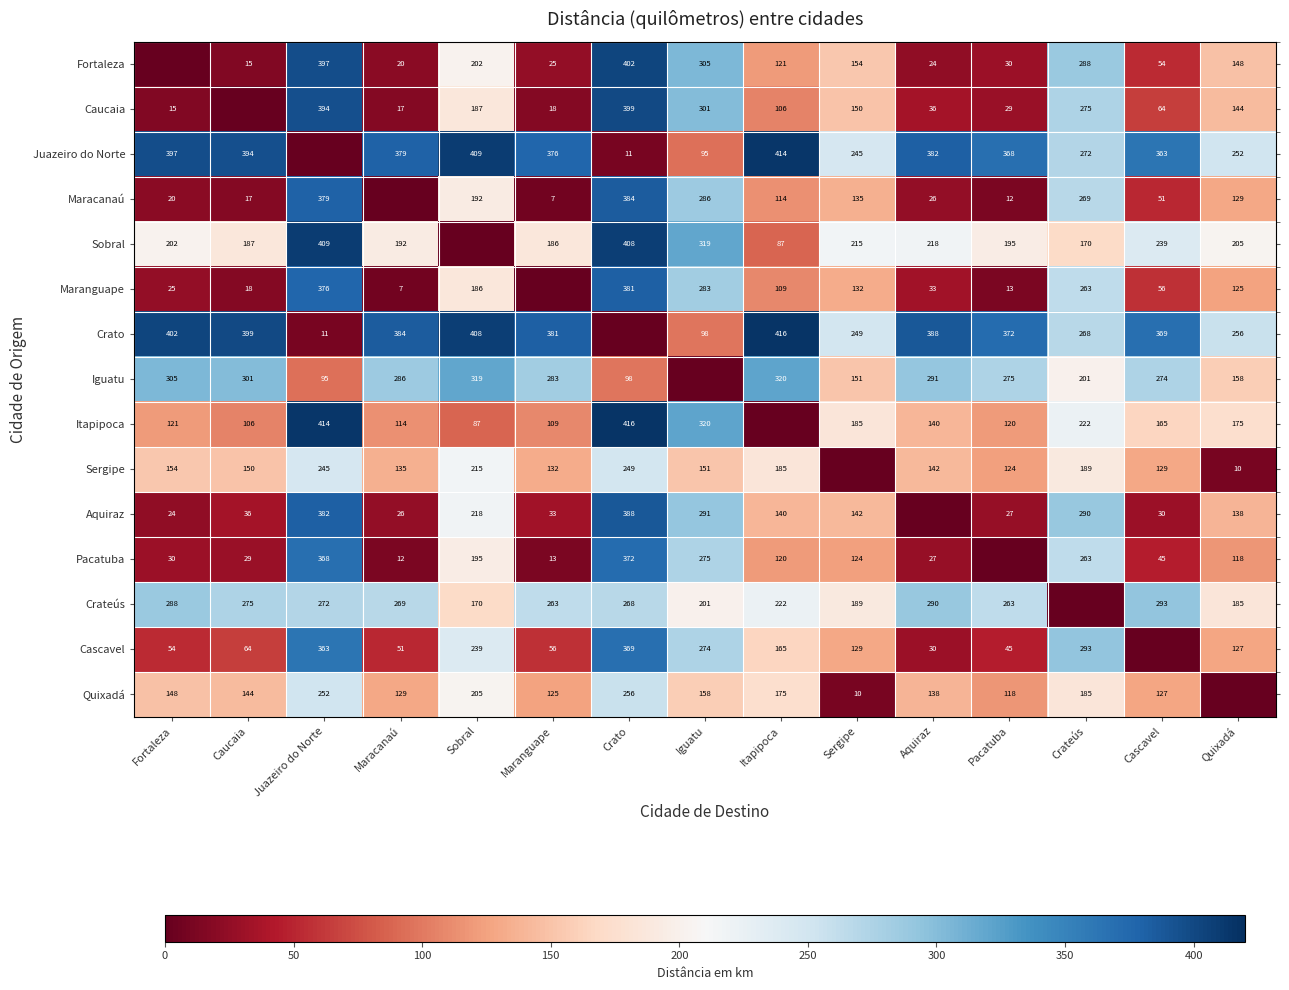

The Cascavel series shows 45 at Pacatuba. True or false?

True